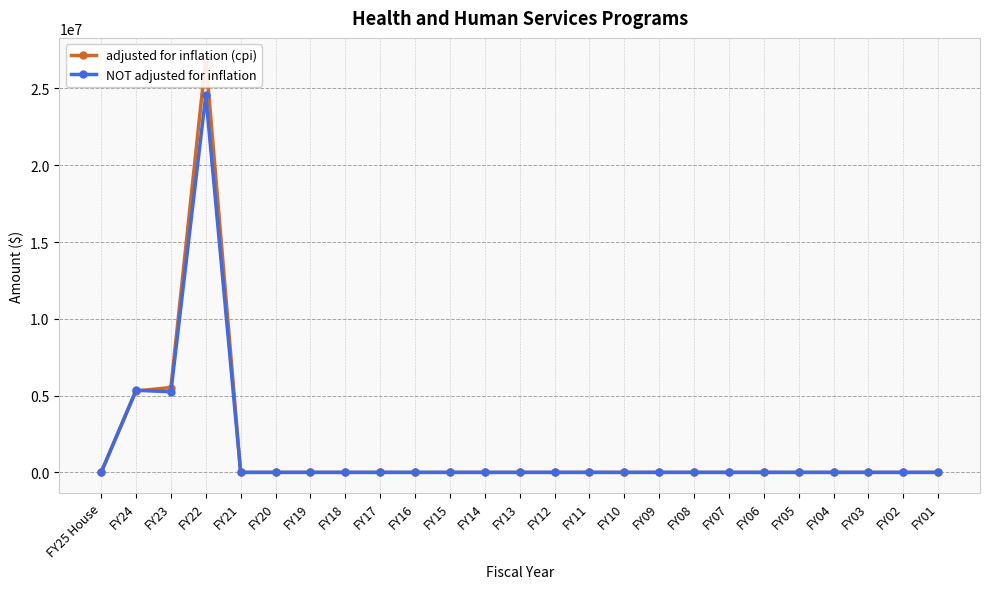

At FY19, list the series in order from largest to smallest.

adjusted for inflation (cpi), NOT adjusted for inflation